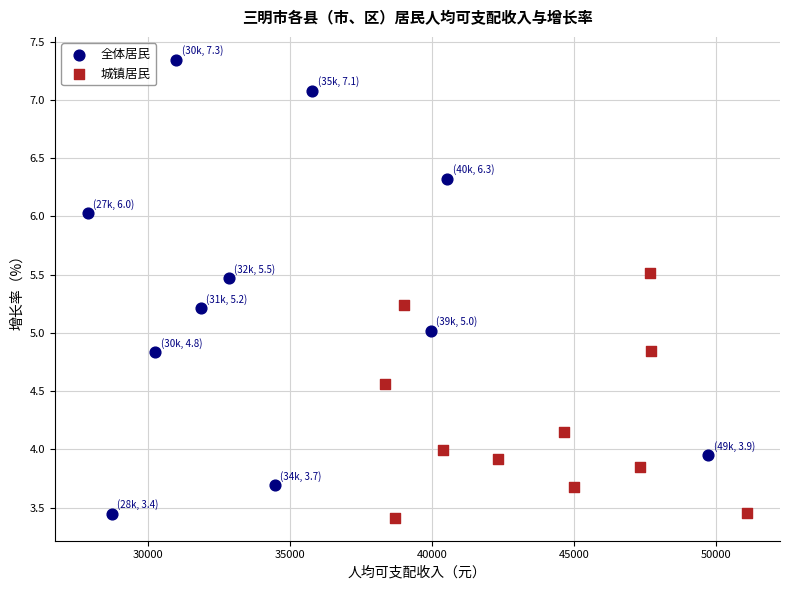

Which series has the widest spread of Y values?

全体居民